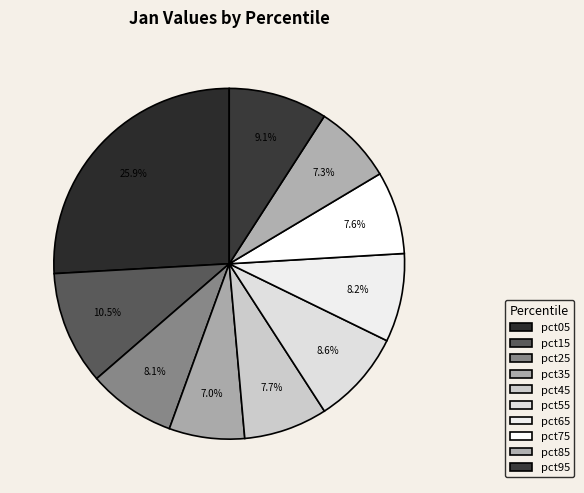

How many segments does this pie chart have?

10